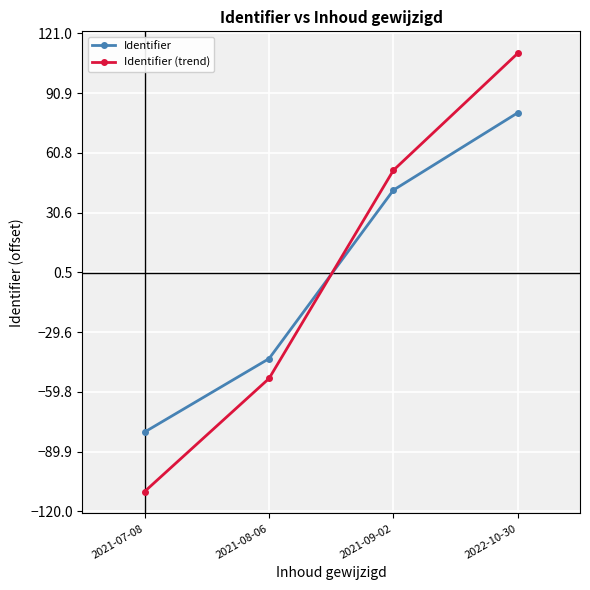

Which label corresponds to the smallest value in the chart?

2021-07-08